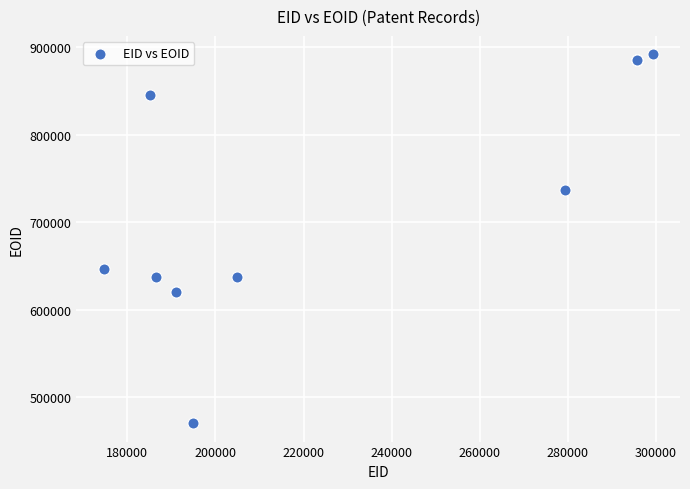

What Y value in the scatter plot is closest to 681302?

646583